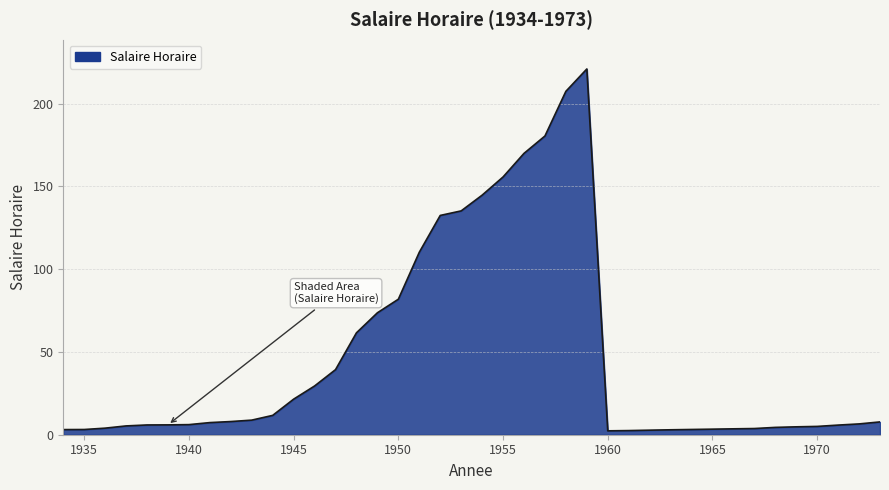

How many lines are shown in the chart?

1